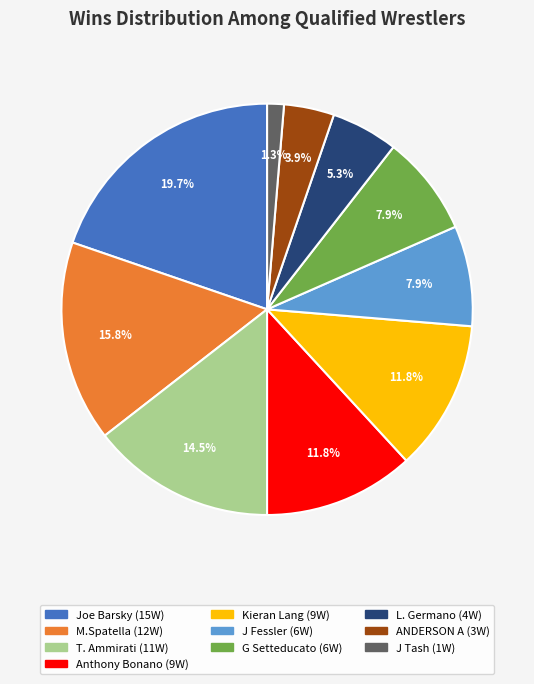

Is it true that J Tash is 1% of the pie?

True